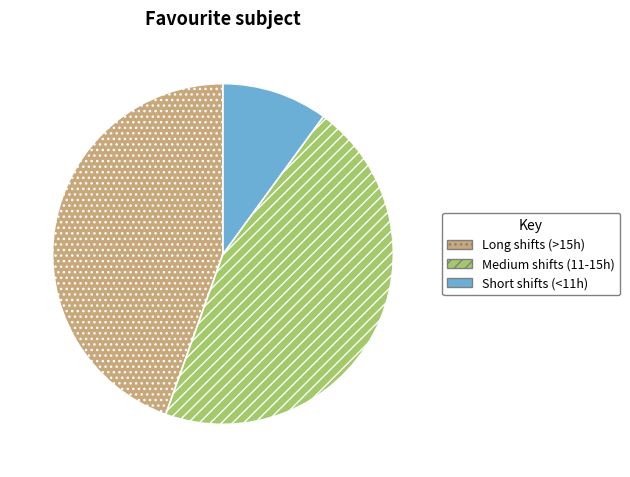

Which category has the smallest portion of the pie?

Short shifts (<11h)